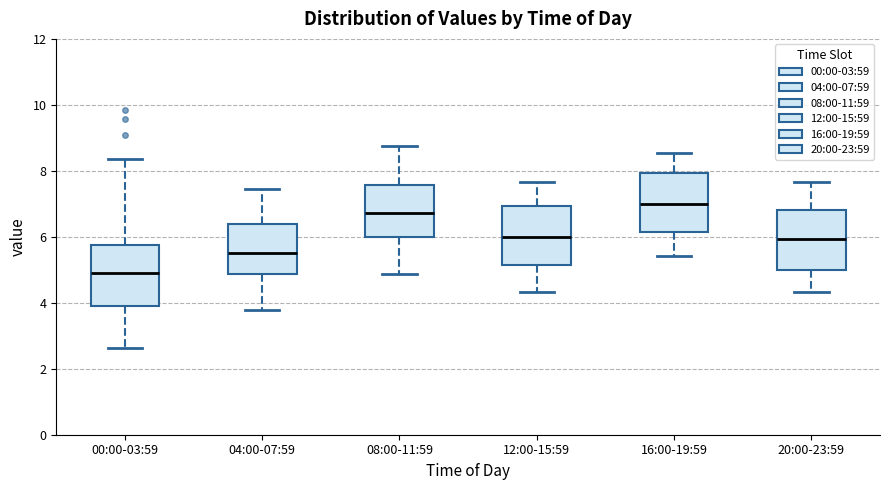

Reading left to right, read every box against the y-axis: the position of its median line, the range the box covers, and the ends of its whiskers. The values are not printed on the chart, so give them approximately, as read against the axis.

00:00-03:59: median 4.8, box 3.8 to 5.8, whiskers 2.6 to 8.4
04:00-07:59: median 5.6, box 4.8 to 6.4, whiskers 3.8 to 7.4
08:00-11:59: median 6.8, box 6.0 to 7.6, whiskers 4.8 to 8.8
12:00-15:59: median 6.0, box 5.2 to 7.0, whiskers 4.4 to 7.6
16:00-19:59: median 7.0, box 6.2 to 8.0, whiskers 5.4 to 8.6
20:00-23:59: median 6.0, box 5.0 to 6.8, whiskers 4.4 to 7.6